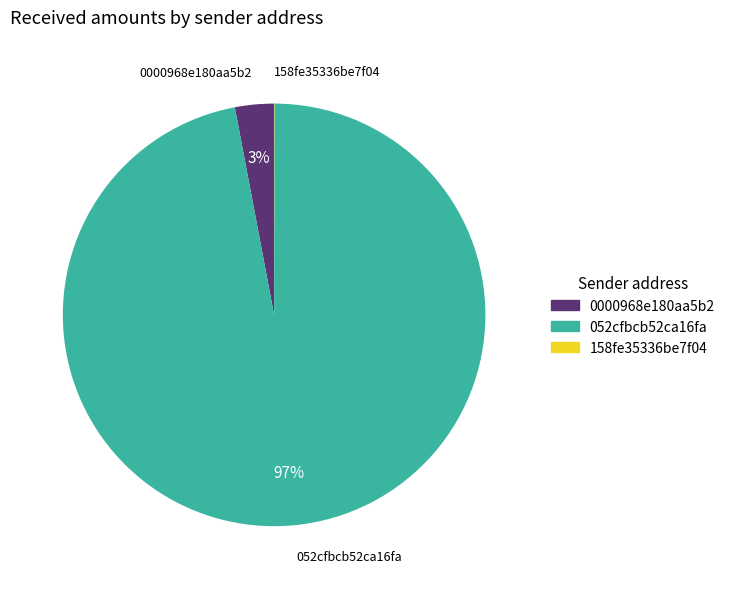

Is 052cfbcb52ca16fa the majority of the pie?

Yes